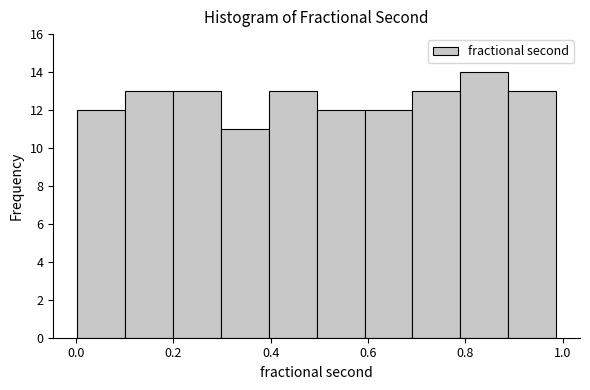

Reading left to right, list every bar in this chart as the range it spans on the x-axis followed by its height. Neither the bar edges nor the heights are printed on the chart, so give them approximately, as read against the axes.

0.00 to 0.10: 12
0.10 to 0.20: 13
0.20 to 0.30: 13
0.30 to 0.40: 11
0.40 to 0.50: 13
0.50 to 0.60: 12
0.60 to 0.70: 12
0.70 to 0.78: 13
0.78 to 0.88: 14
0.88 to 0.98: 13